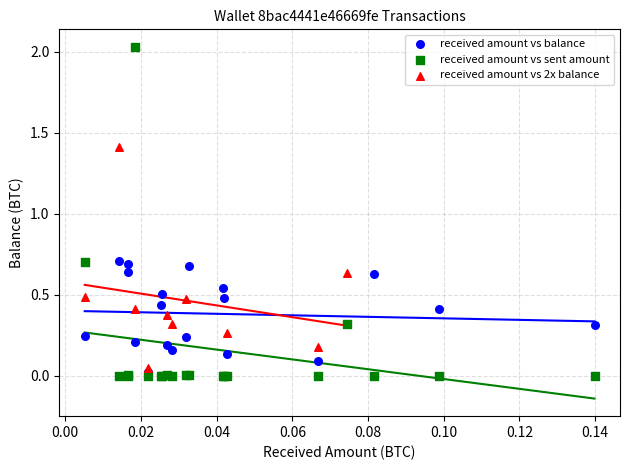

Which series has the widest spread of Y values?

received amount vs sent amount